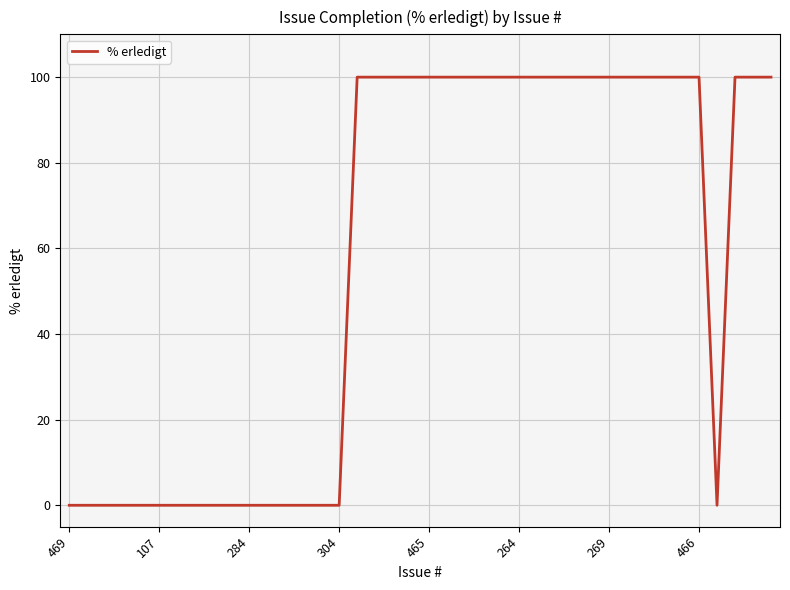

Does the chart display data point markers on the line(s)?

No